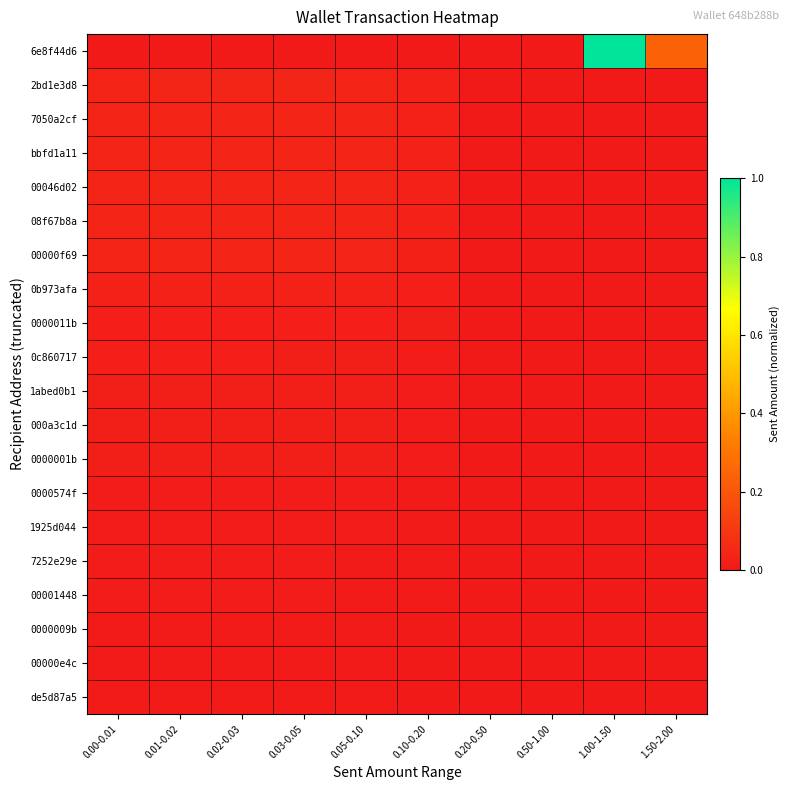

Reading left to right, what are all the values shown in this chart?

6e8f44d6: 0.00-0.01=0.0	0.01-0.02=0.0	0.02-0.03=0.0	0.03-0.05=0.0	0.05-0.10=0.0	0.10-0.20=0.0	0.20-0.50=0.0	0.50-1.00=0.0	1.00-1.50=1.0	1.50-2.00=0.2
2bd1e3d8: 0.00-0.01=0.0	0.01-0.02=0.0	0.02-0.03=0.0	0.03-0.05=0.0	0.05-0.10=0.0	0.10-0.20=0.0	0.20-0.50=0.0	0.50-1.00=0.0	1.00-1.50=0.0	1.50-2.00=0.0
7050a2cf: 0.00-0.01=0.0	0.01-0.02=0.0	0.02-0.03=0.0	0.03-0.05=0.0	0.05-0.10=0.0	0.10-0.20=0.0	0.20-0.50=0.0	0.50-1.00=0.0	1.00-1.50=0.0	1.50-2.00=0.0
bbfd1a11: 0.00-0.01=0.0	0.01-0.02=0.0	0.02-0.03=0.0	0.03-0.05=0.0	0.05-0.10=0.0	0.10-0.20=0.0	0.20-0.50=0.0	0.50-1.00=0.0	1.00-1.50=0.0	1.50-2.00=0.0
00046d02: 0.00-0.01=0.0	0.01-0.02=0.0	0.02-0.03=0.0	0.03-0.05=0.0	0.05-0.10=0.0	0.10-0.20=0.0	0.20-0.50=0.0	0.50-1.00=0.0	1.00-1.50=0.0	1.50-2.00=0.0
08f67b8a: 0.00-0.01=0.0	0.01-0.02=0.0	0.02-0.03=0.0	0.03-0.05=0.0	0.05-0.10=0.0	0.10-0.20=0.0	0.20-0.50=0.0	0.50-1.00=0.0	1.00-1.50=0.0	1.50-2.00=0.0
00000f69: 0.00-0.01=0.0	0.01-0.02=0.0	0.02-0.03=0.0	0.03-0.05=0.0	0.05-0.10=0.0	0.10-0.20=0.0	0.20-0.50=0.0	0.50-1.00=0.0	1.00-1.50=0.0	1.50-2.00=0.0
0b973afa: 0.00-0.01=0.0	0.01-0.02=0.0	0.02-0.03=0.0	0.03-0.05=0.0	0.05-0.10=0.0	0.10-0.20=0.0	0.20-0.50=0.0	0.50-1.00=0.0	1.00-1.50=0.0	1.50-2.00=0.0
0000011b: 0.00-0.01=0.0	0.01-0.02=0.0	0.02-0.03=0.0	0.03-0.05=0.0	0.05-0.10=0.0	0.10-0.20=0.0	0.20-0.50=0.0	0.50-1.00=0.0	1.00-1.50=0.0	1.50-2.00=0.0
0c860717: 0.00-0.01=0.0	0.01-0.02=0.0	0.02-0.03=0.0	0.03-0.05=0.0	0.05-0.10=0.0	0.10-0.20=0.0	0.20-0.50=0.0	0.50-1.00=0.0	1.00-1.50=0.0	1.50-2.00=0.0
1abed0b1: 0.00-0.01=0.0	0.01-0.02=0.0	0.02-0.03=0.0	0.03-0.05=0.0	0.05-0.10=0.0	0.10-0.20=0.0	0.20-0.50=0.0	0.50-1.00=0.0	1.00-1.50=0.0	1.50-2.00=0.0
000a3c1d: 0.00-0.01=0.0	0.01-0.02=0.0	0.02-0.03=0.0	0.03-0.05=0.0	0.05-0.10=0.0	0.10-0.20=0.0	0.20-0.50=0.0	0.50-1.00=0.0	1.00-1.50=0.0	1.50-2.00=0.0
0000001b: 0.00-0.01=0.0	0.01-0.02=0.0	0.02-0.03=0.0	0.03-0.05=0.0	0.05-0.10=0.0	0.10-0.20=0.0	0.20-0.50=0.0	0.50-1.00=0.0	1.00-1.50=0.0	1.50-2.00=0.0
0000574f: 0.00-0.01=0.0	0.01-0.02=0.0	0.02-0.03=0.0	0.03-0.05=0.0	0.05-0.10=0.0	0.10-0.20=0.0	0.20-0.50=0.0	0.50-1.00=0.0	1.00-1.50=0.0	1.50-2.00=0.0
1925d044: 0.00-0.01=0.0	0.01-0.02=0.0	0.02-0.03=0.0	0.03-0.05=0.0	0.05-0.10=0.0	0.10-0.20=0.0	0.20-0.50=0.0	0.50-1.00=0.0	1.00-1.50=0.0	1.50-2.00=0.0
7252e29e: 0.00-0.01=0.0	0.01-0.02=0.0	0.02-0.03=0.0	0.03-0.05=0.0	0.05-0.10=0.0	0.10-0.20=0.0	0.20-0.50=0.0	0.50-1.00=0.0	1.00-1.50=0.0	1.50-2.00=0.0
00001448: 0.00-0.01=0.0	0.01-0.02=0.0	0.02-0.03=0.0	0.03-0.05=0.0	0.05-0.10=0.0	0.10-0.20=0.0	0.20-0.50=0.0	0.50-1.00=0.0	1.00-1.50=0.0	1.50-2.00=0.0
0000009b: 0.00-0.01=0.0	0.01-0.02=0.0	0.02-0.03=0.0	0.03-0.05=0.0	0.05-0.10=0.0	0.10-0.20=0.0	0.20-0.50=0.0	0.50-1.00=0.0	1.00-1.50=0.0	1.50-2.00=0.0
00000e4c: 0.00-0.01=0.0	0.01-0.02=0.0	0.02-0.03=0.0	0.03-0.05=0.0	0.05-0.10=0.0	0.10-0.20=0.0	0.20-0.50=0.0	0.50-1.00=0.0	1.00-1.50=0.0	1.50-2.00=0.0
de5d87a5: 0.00-0.01=0.0	0.01-0.02=0.0	0.02-0.03=0.0	0.03-0.05=0.0	0.05-0.10=0.0	0.10-0.20=0.0	0.20-0.50=0.0	0.50-1.00=0.0	1.00-1.50=0.0	1.50-2.00=0.0